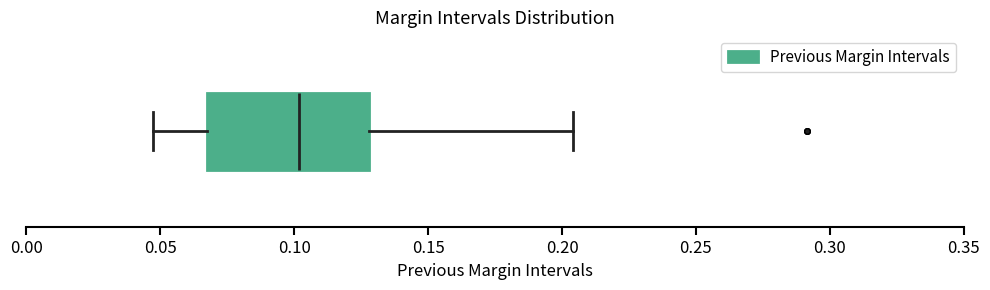

Where does the median line of the box sit on the x-axis? The values are not printed on the chart, so give them approximately, as read against the axis.

0.100